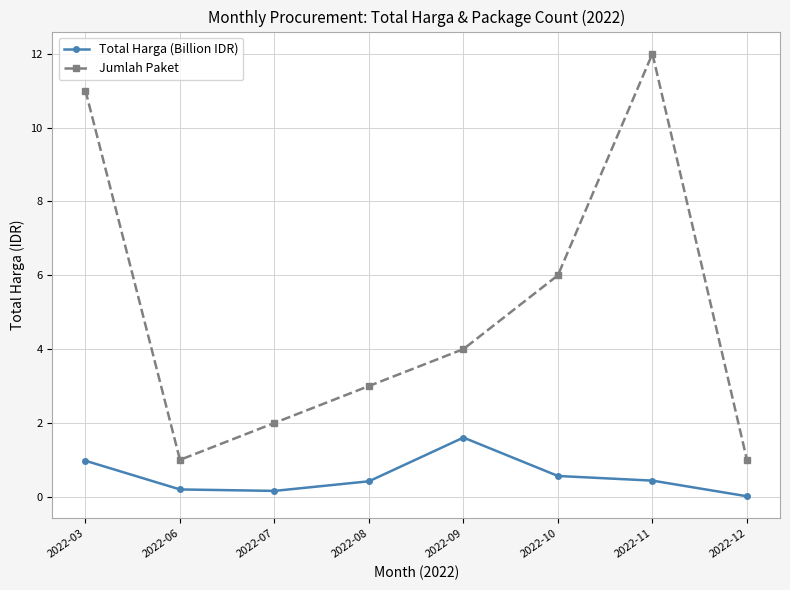

List the series in order of their overall mean, highest first.

Jumlah Paket, Total Harga (Billion IDR)